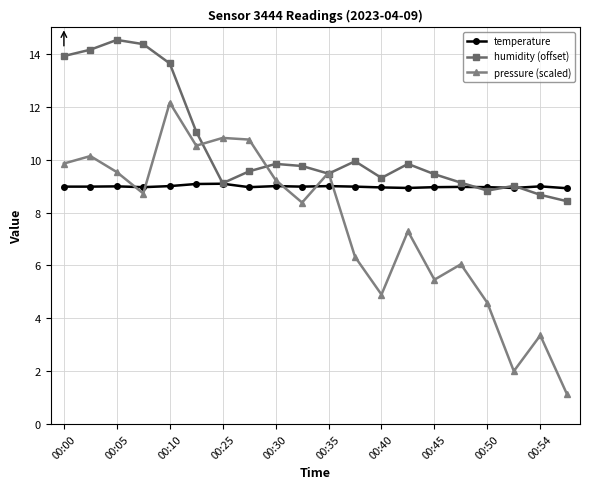

What is the difference between the second highest and minimum values in the temperature series?

0.2